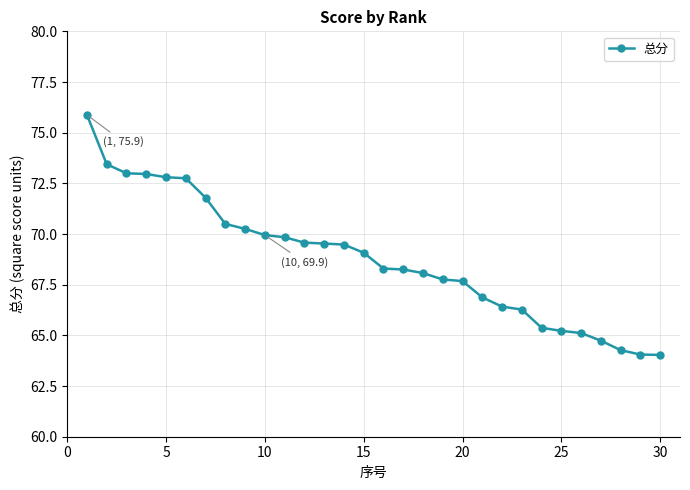

What is the value of the 22nd point from the left?

66.4